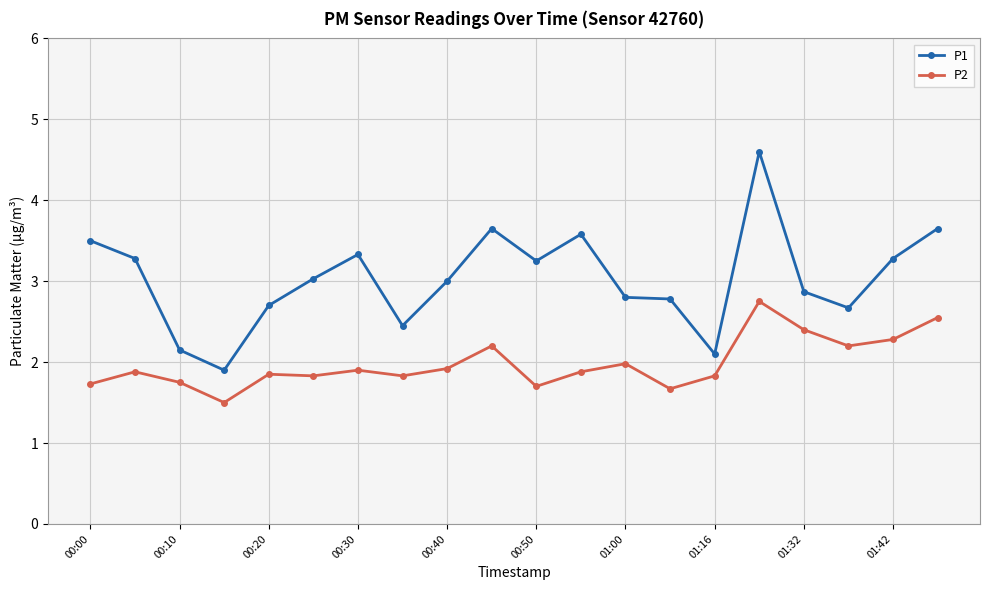

Count the number of data series in this chart.

2